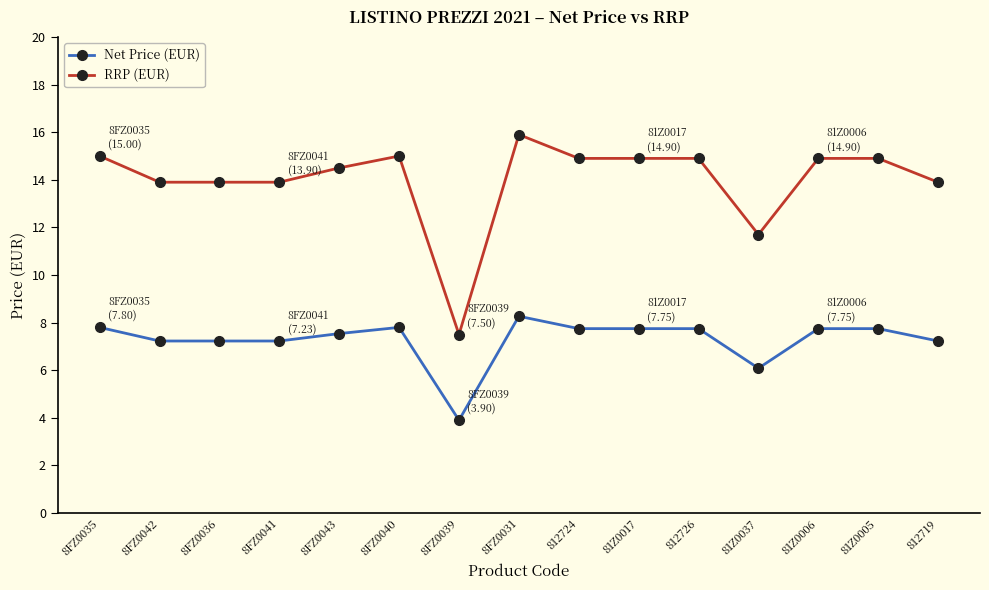

At which label does RRP (EUR) first exceed 14?

8FZ0035